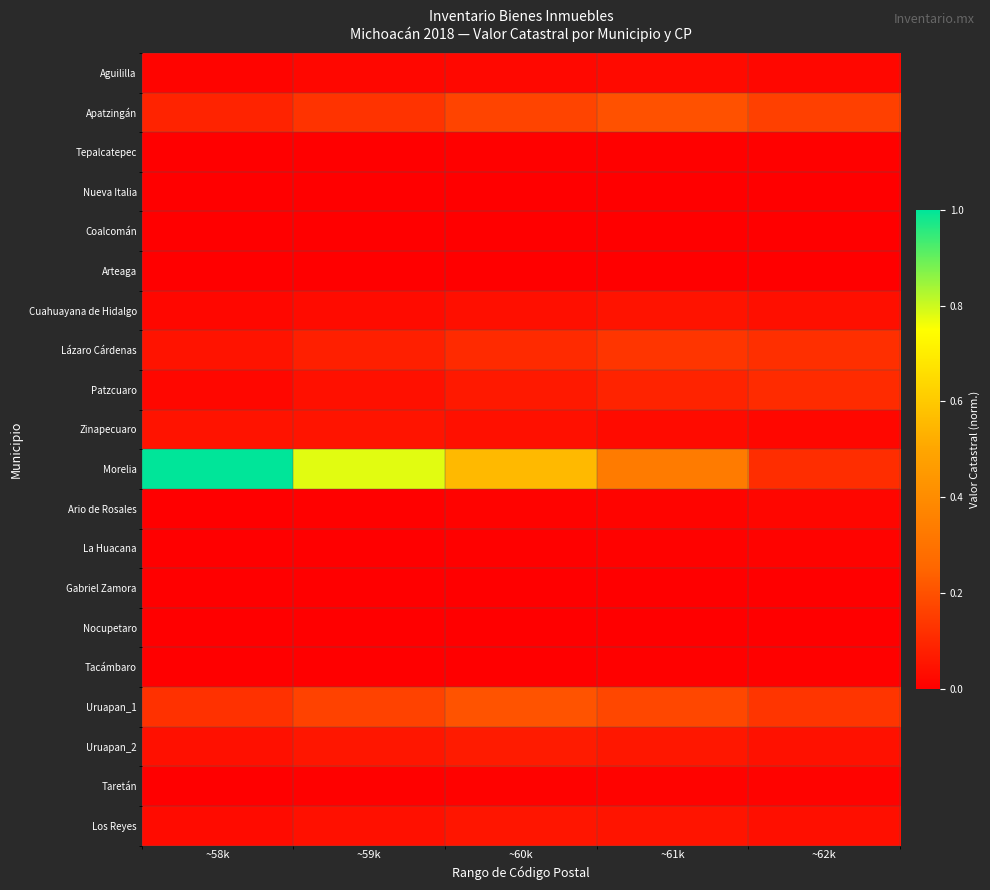

What is the total value across all series at ~59k?

1.4